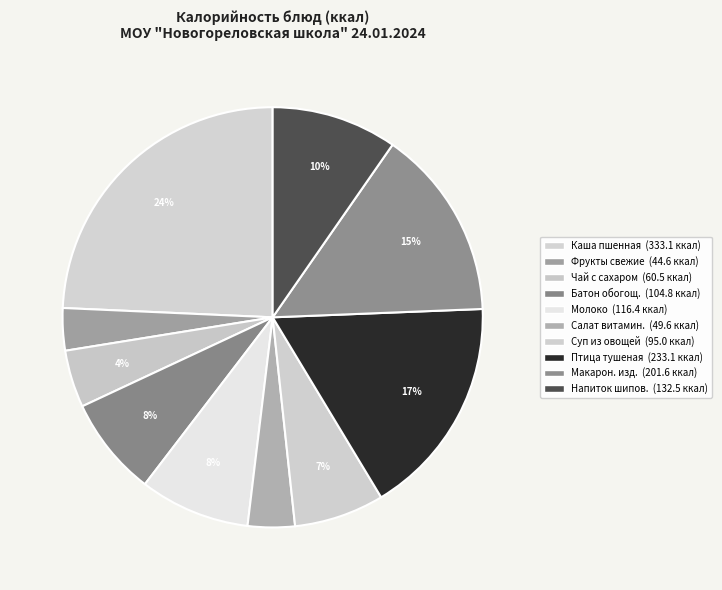

Count the number of slices in the pie.

10